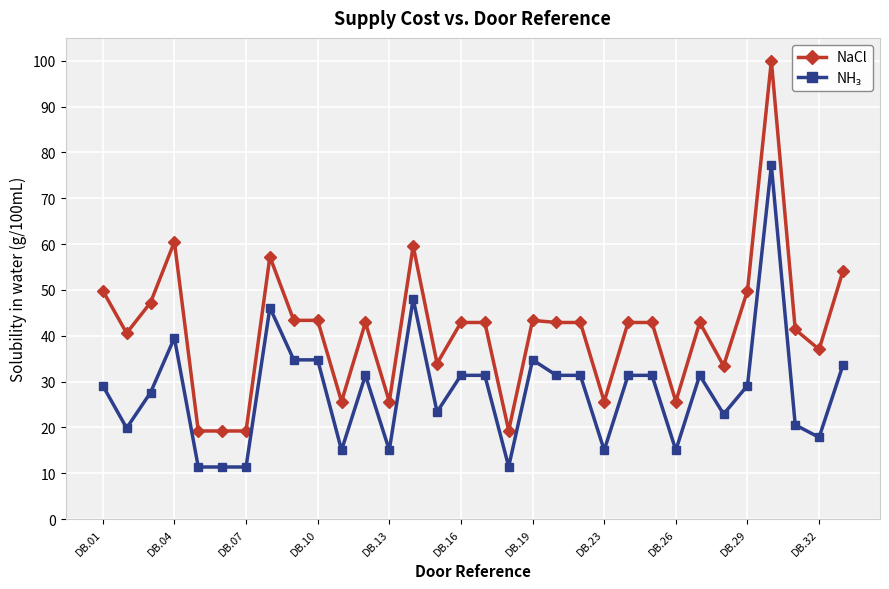

What is the value of the NaCl point at the 19th from the left?

43.4